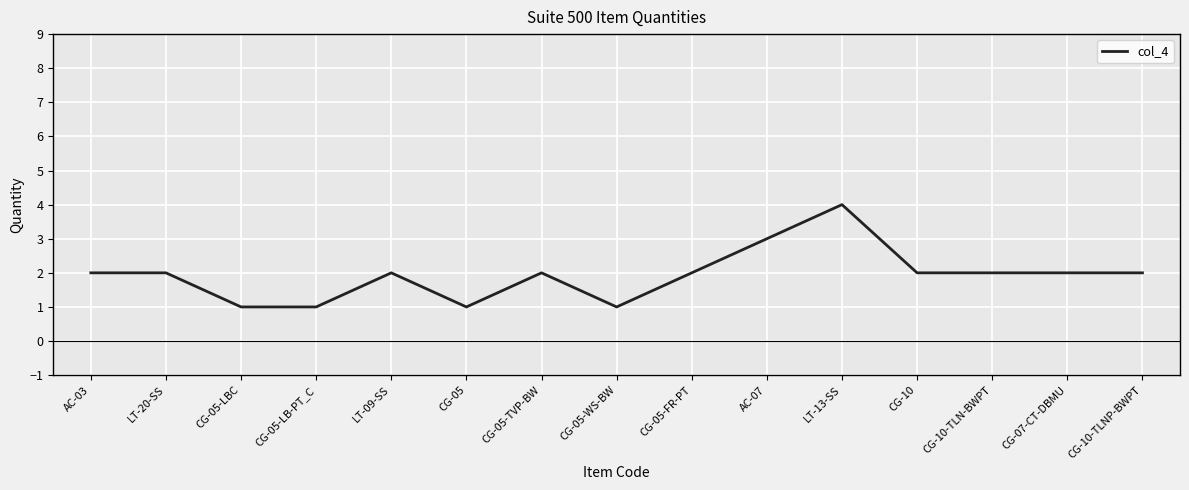

What is the approximate value at AC-07?

3